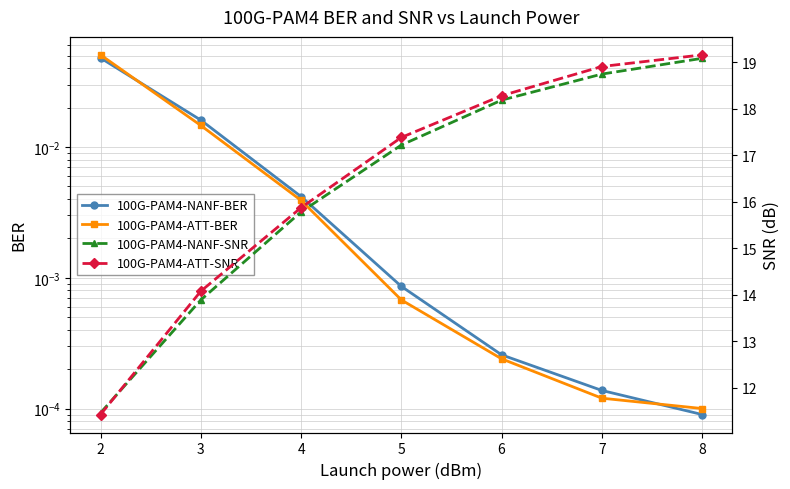

Is the value of 100G-PAM4-NANF-BER at 2 greater than the value of 100G-PAM4-ATT-BER at 8?

Yes